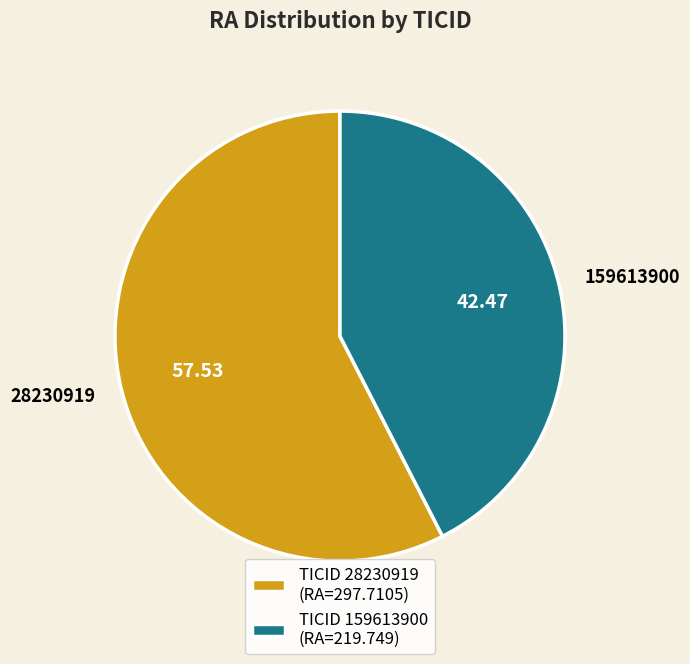

Count the number of slices in the pie.

2